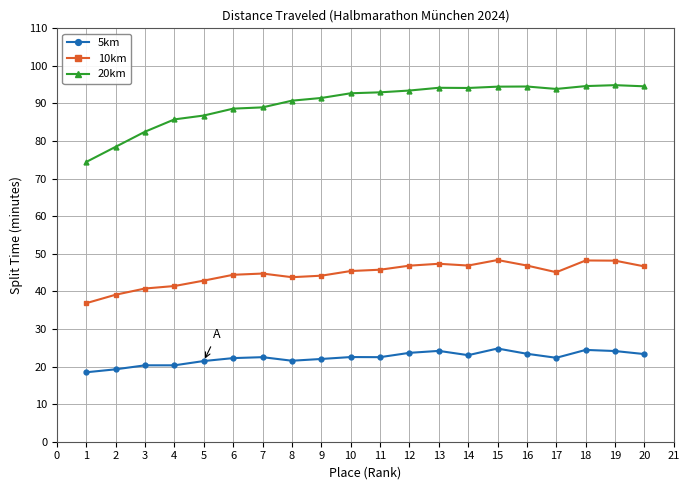

What are all the series names shown in the legend?

5km, 10km, 20km